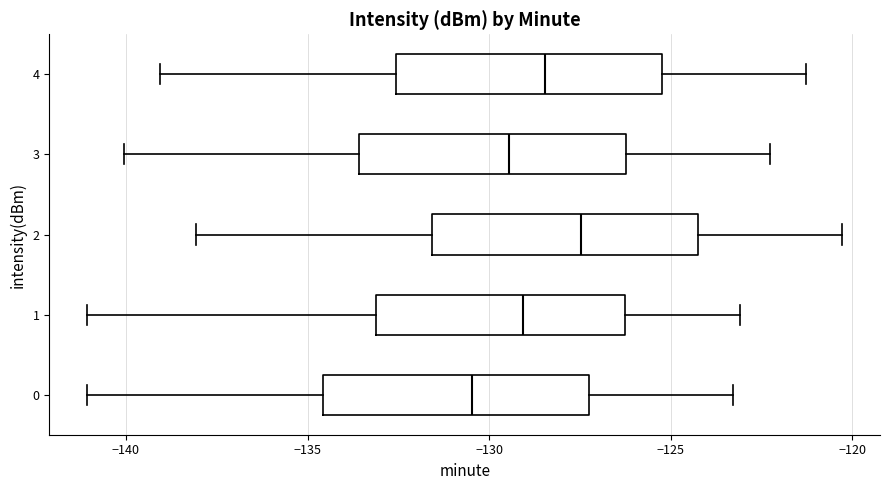

Which box's median line is the furthest to the right?

2